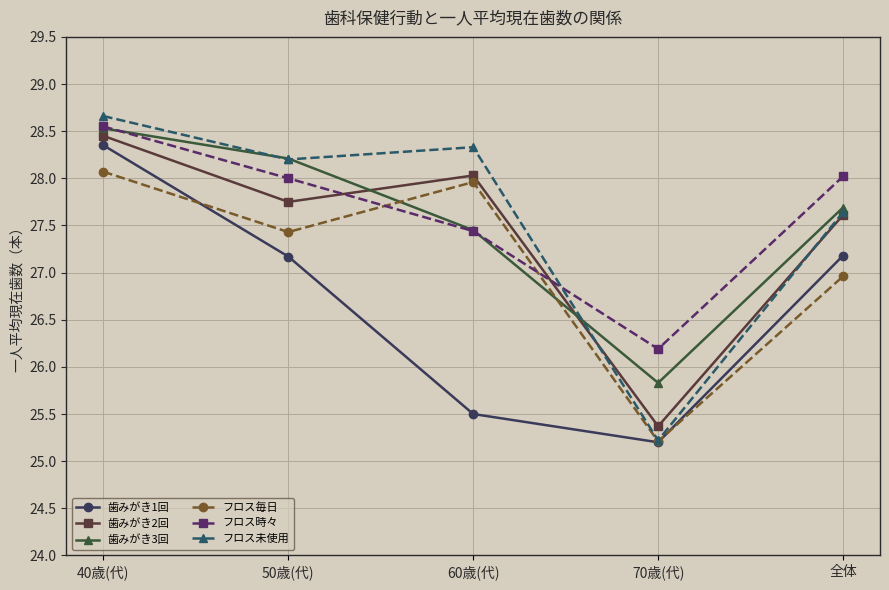

Which series has the largest range (max minus min)?

フロス未使用